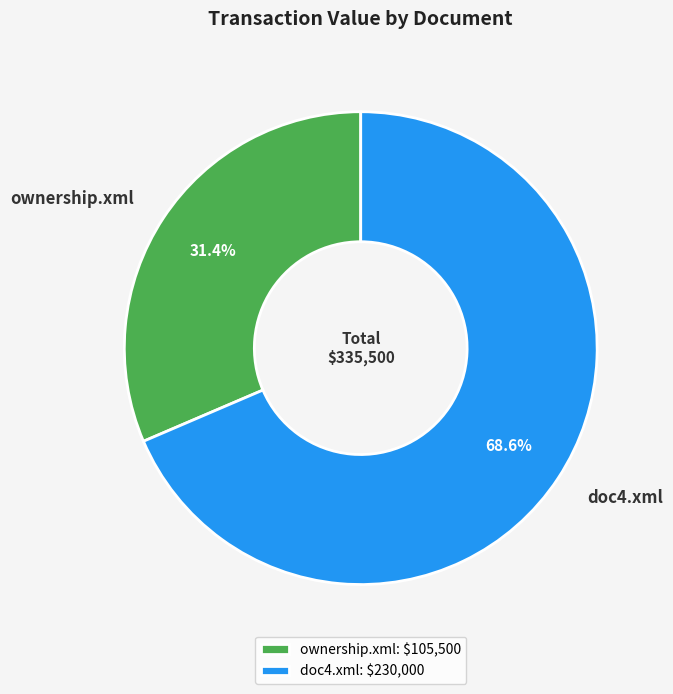

Is there a majority slice in this chart?

Yes